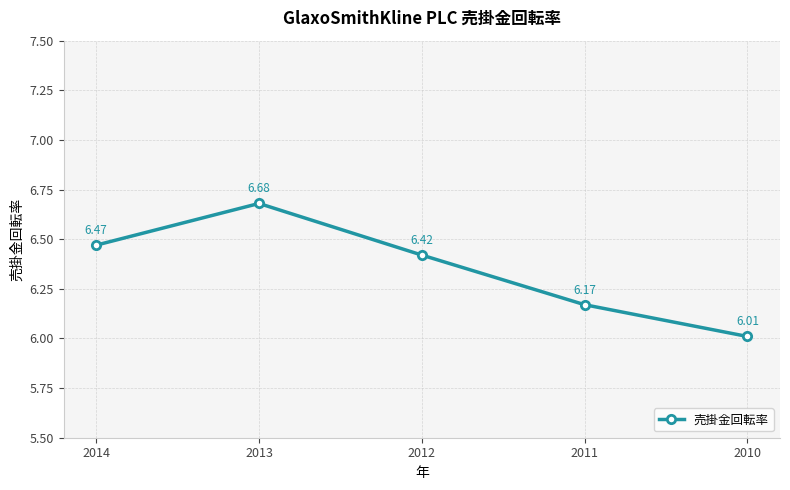

What is the minimum value shown in the chart?

6.0